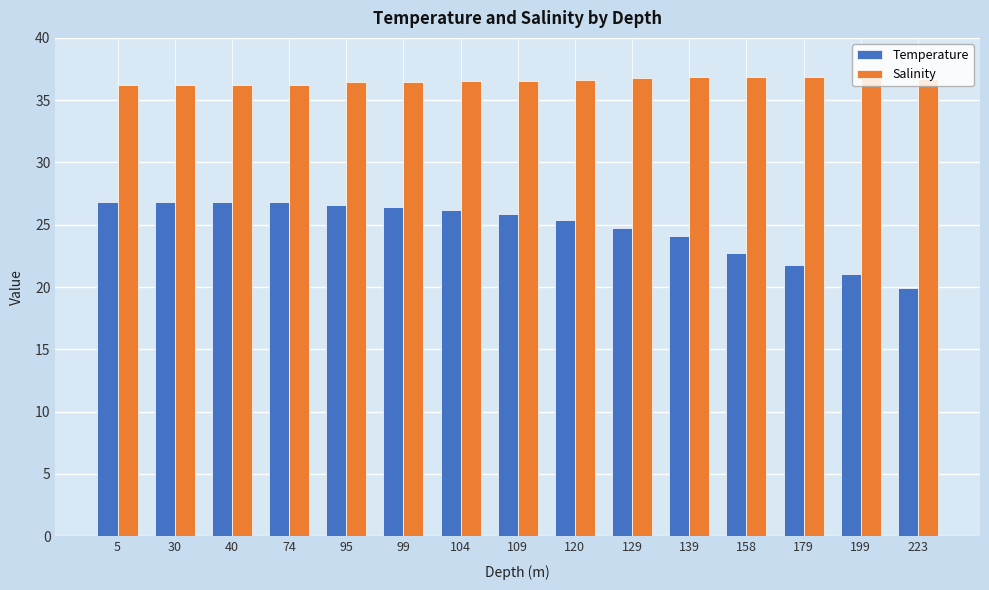

Is the value of Salinity at 74 greater than the value of Temperature at 179?

Yes